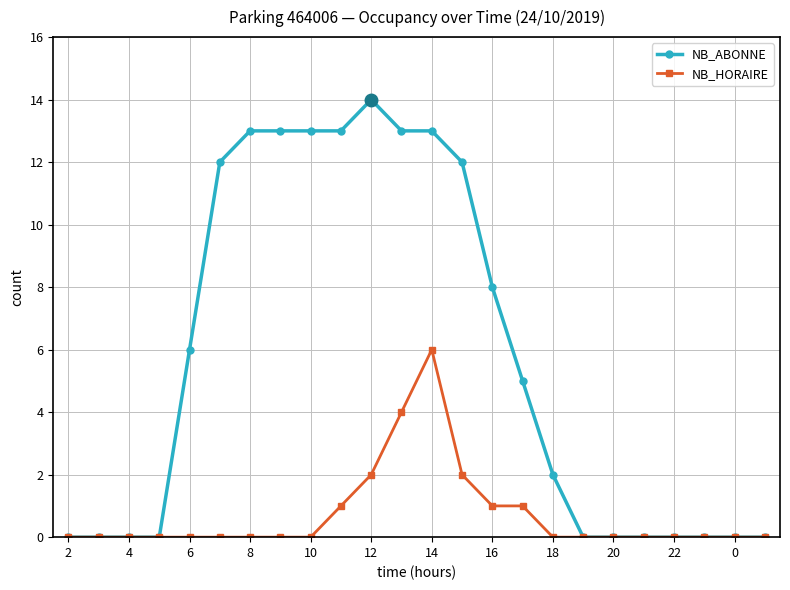

What is the maximum value shown in the chart?

14